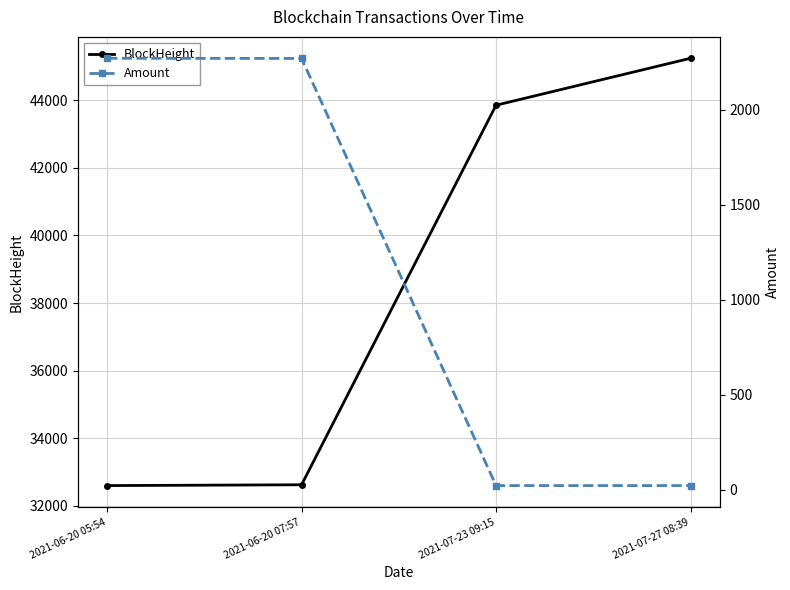

What is the approximate value of BlockHeight at 2021-07-27 08:39?

45240